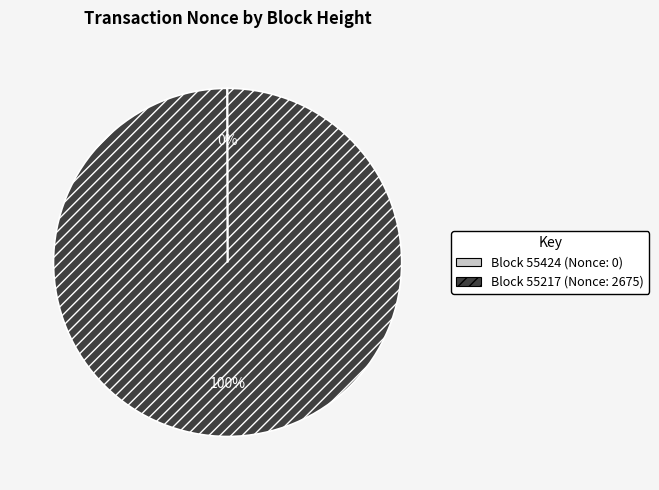

To the nearest percent, what is the difference between the largest and smallest slice percentages?

100%